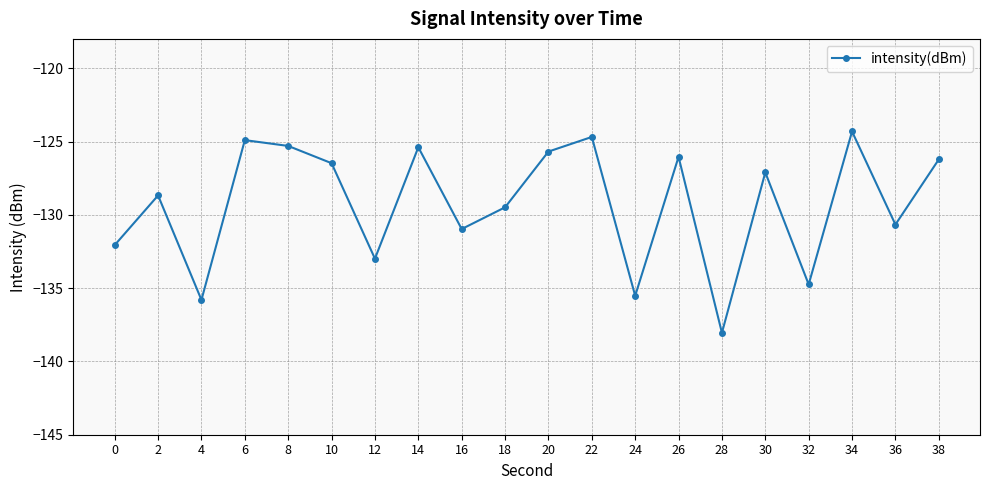

Is this an area chart (filled region under the line)?

No